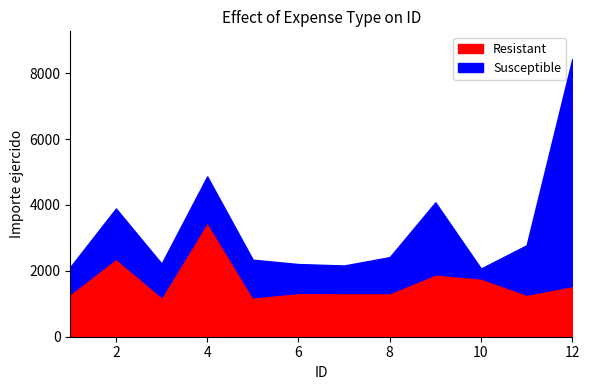

At which category does the chart reach its minimum across all series?

10